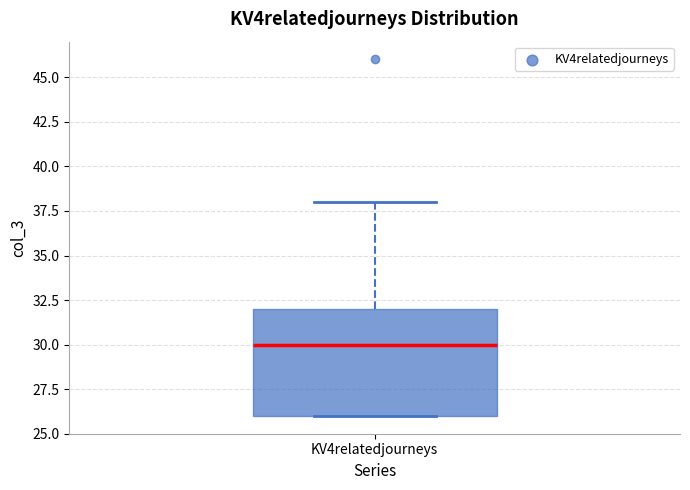

Where does the upper whisker of the box for KV4relatedjourneys end on the y-axis? The values are not printed on the chart, so give them approximately, as read against the axis.

38